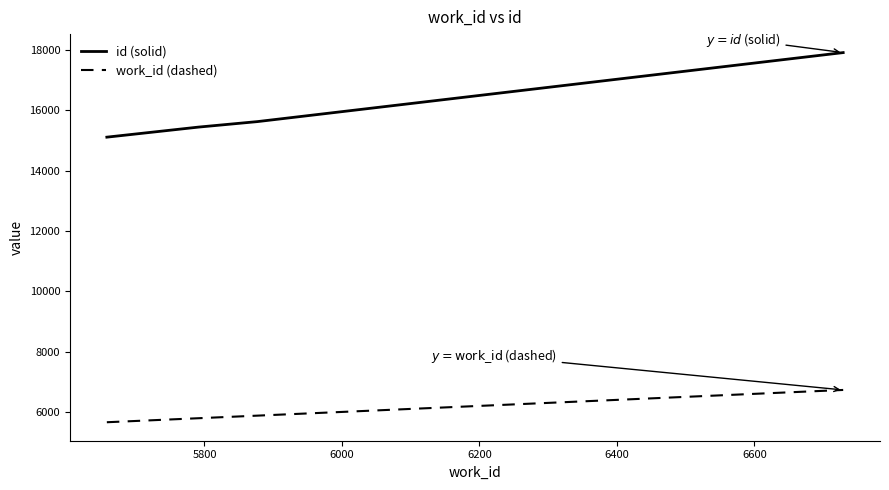

How many categories are shown in the chart?

4